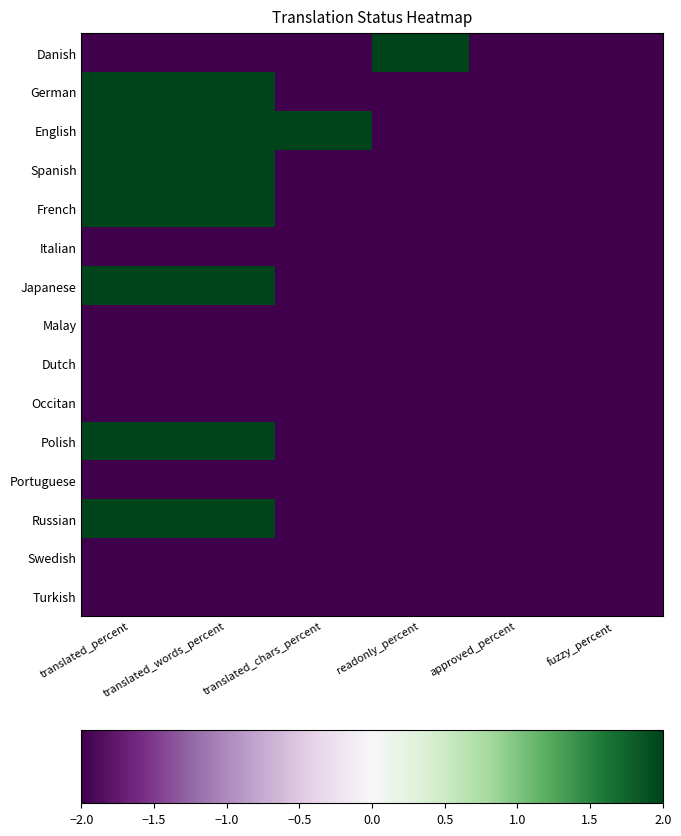

How many distinct data groups are displayed?

15